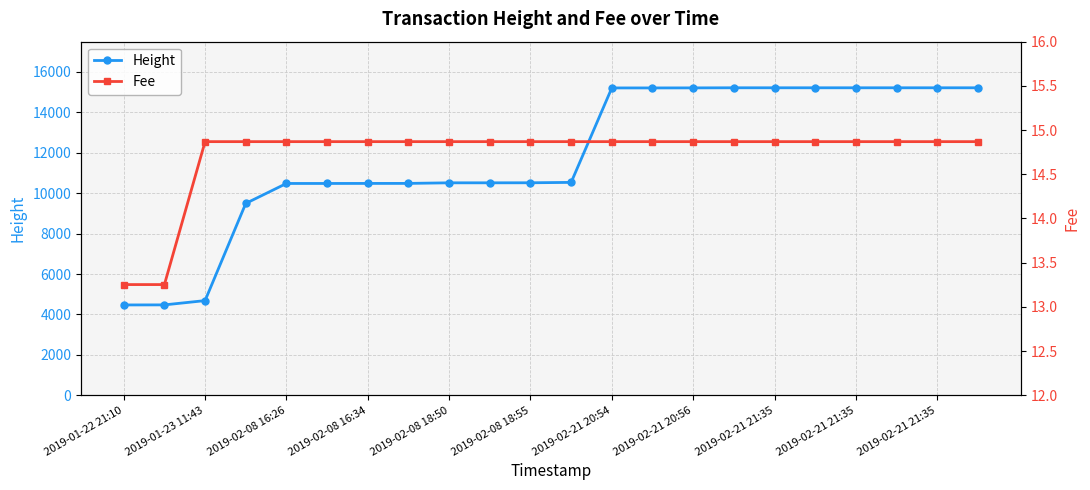

What are all the series names shown in the legend?

Height, Fee